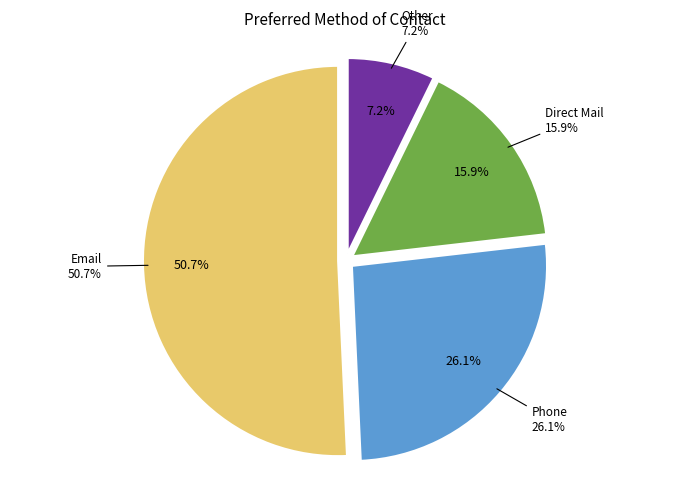

To the nearest percent, what is the difference between the largest and smallest slice percentages?

43%